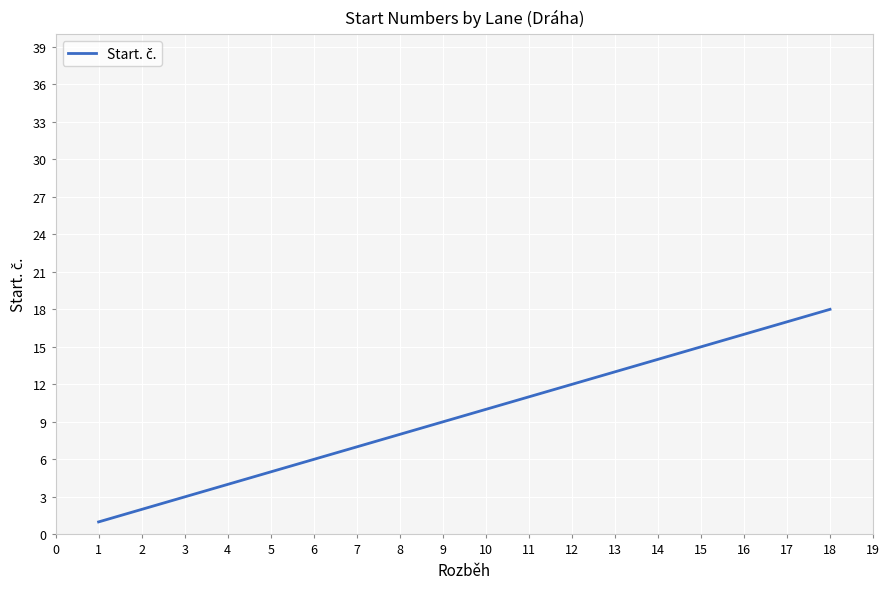

What is the maximum value shown in the chart?

18